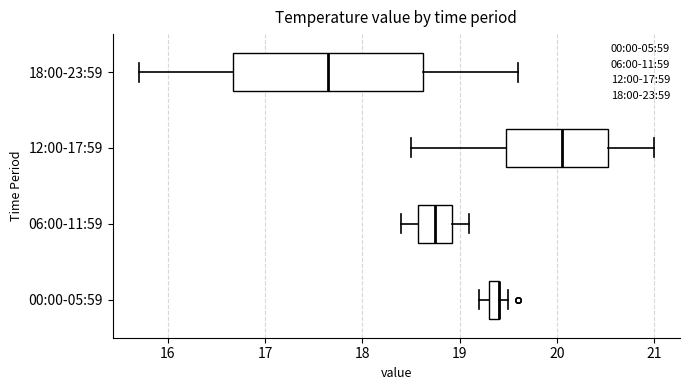

Where does the right whisker of the box for 06:00-11:59 end on the x-axis? The values are not printed on the chart, so give them approximately, as read against the axis.

19.1